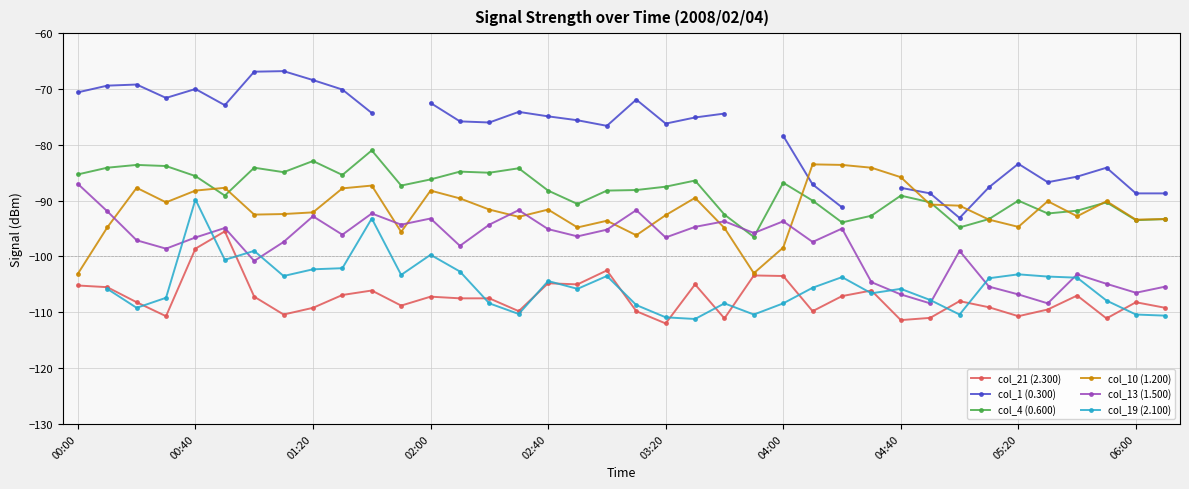

True or false: col_13 (1.500) has more than 0 interior local peaks.

True